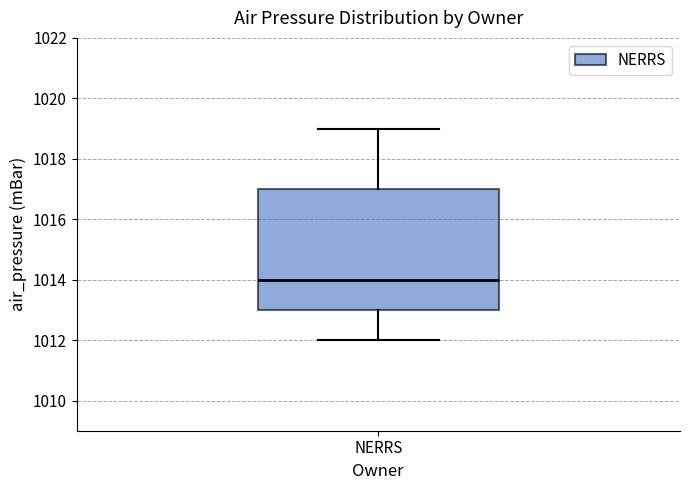

Read this box plot against the y-axis: the position of the median line, the range covered by the box, and the ends of both whiskers. The values are not printed on the chart, so give them approximately, as read against the axis.

median 1014, box 1013 to 1017, whiskers 1012 to 1019